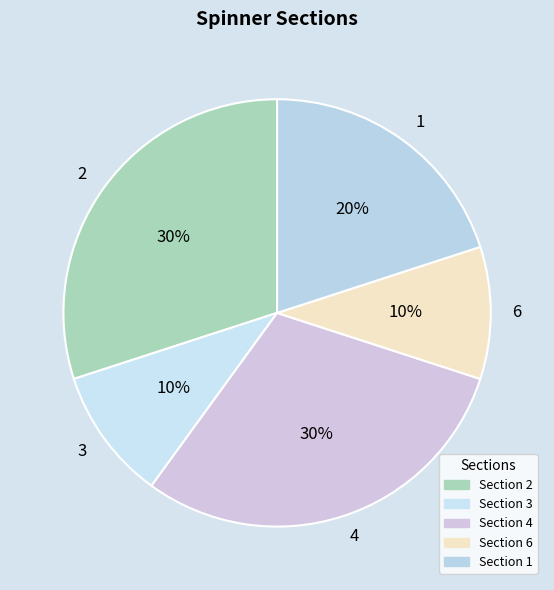

To the nearest percent, what is the difference between the 1 and 2 slice percentages?

10%